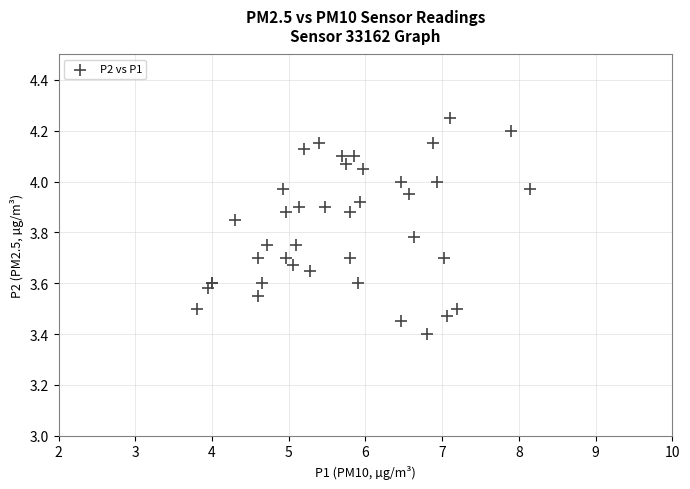

What Y value in the scatter plot is closest to 3?

3.4